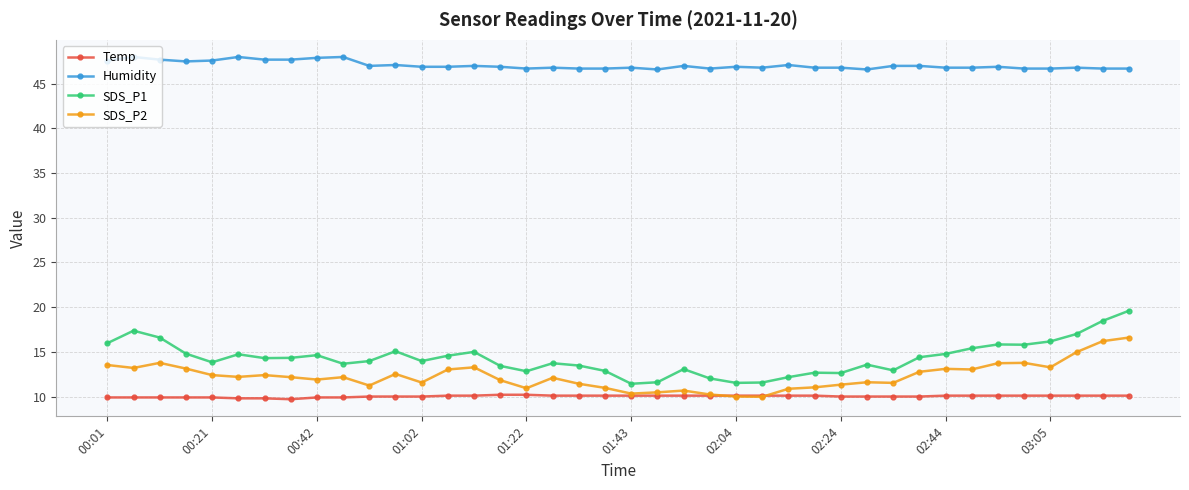

What is the average value of the Temp series?

10.0